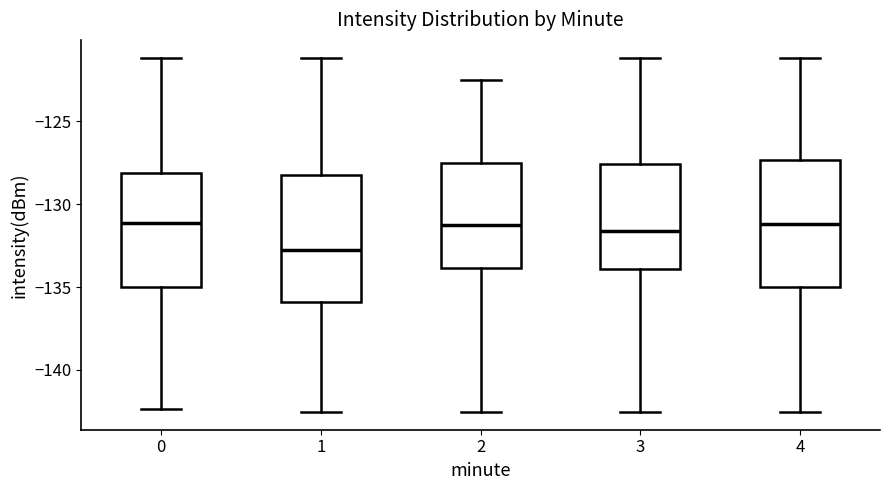

Which box's median line is the lowest?

1